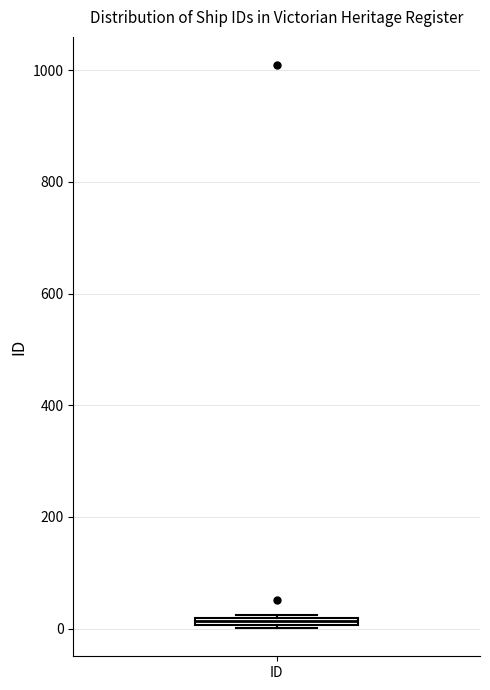

Where is the lower edge of the box for ID on the y-axis? The values are not printed on the chart, so give them approximately, as read against the axis.

0